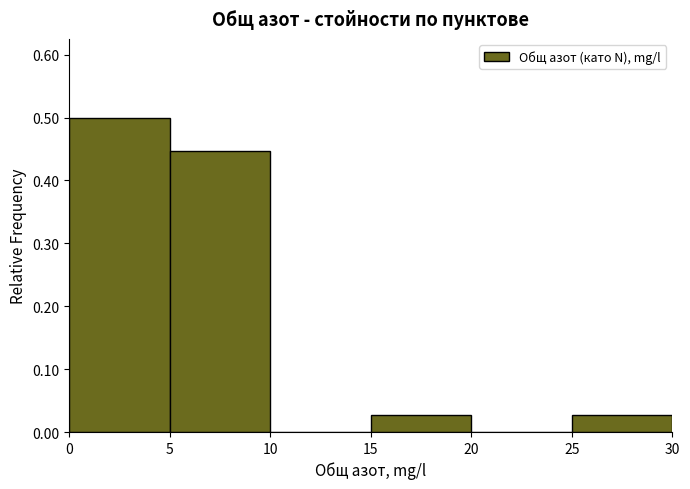

Reading left to right, list every bar in this chart as the range it spans on the x-axis followed by its height. The values are not printed on the chart, so give them approximately, as read against the axis.

0 to 5: 0.50
5 to 10: 0.45
10 to 15: 0
15 to 20: 0.03
20 to 25: 0
25 to 30: 0.03